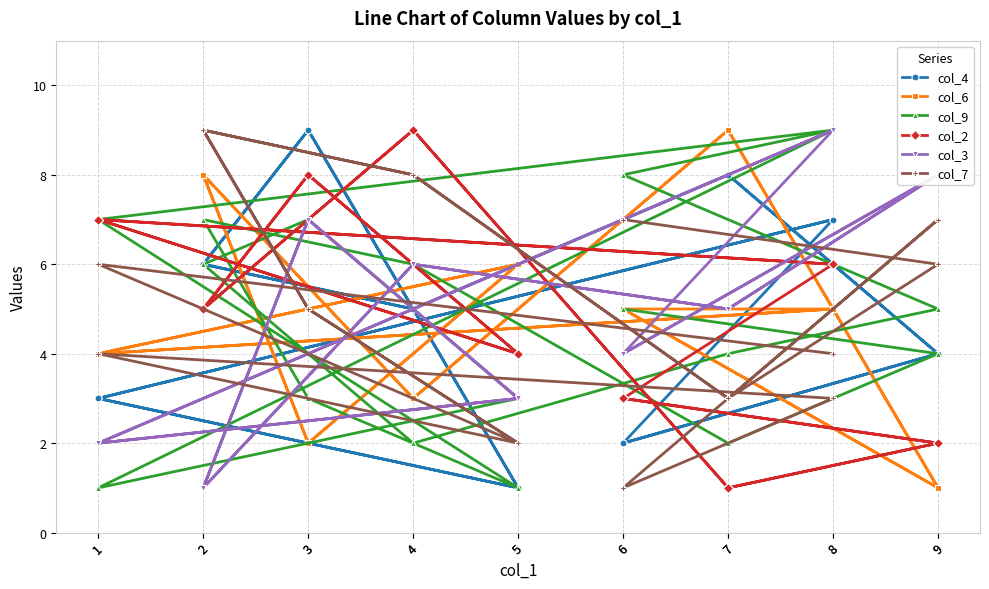

Is it true that col_4 equals 2 at 1?

False